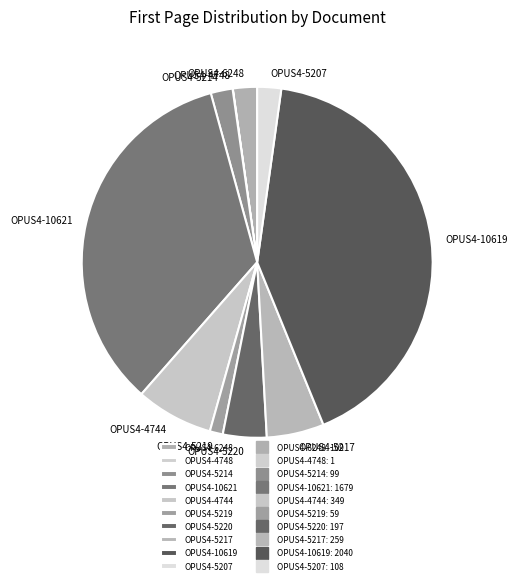

What is the ratio of the value at OPUS4-5214 to the value at OPUS4-6248?

0.9